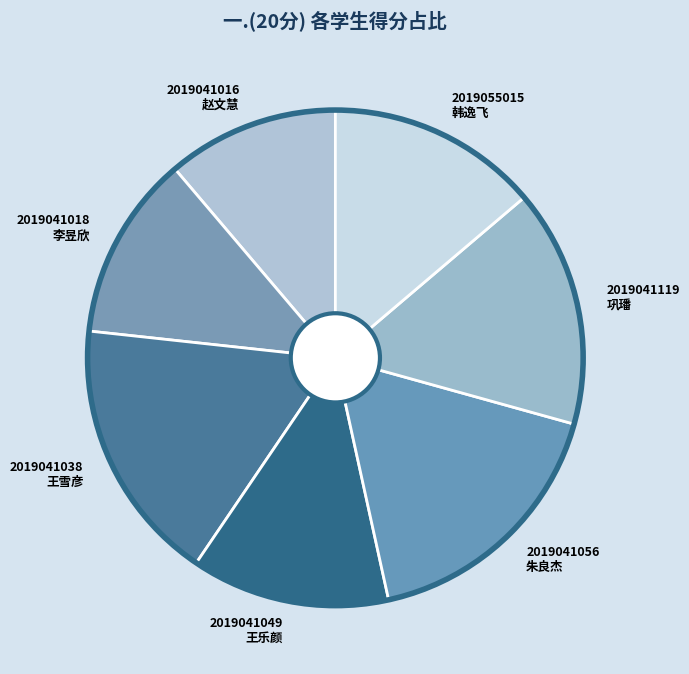

How many slices are in this pie chart?

7